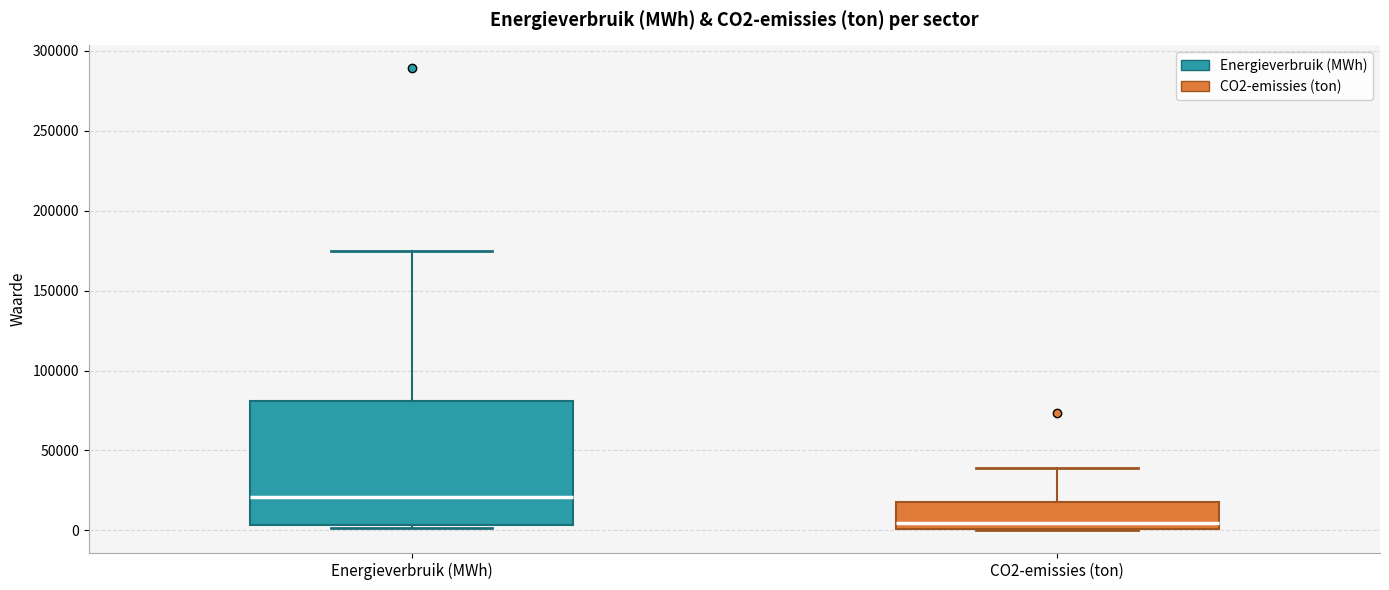

Which box has the lowest median line?

CO2-emissies (ton)